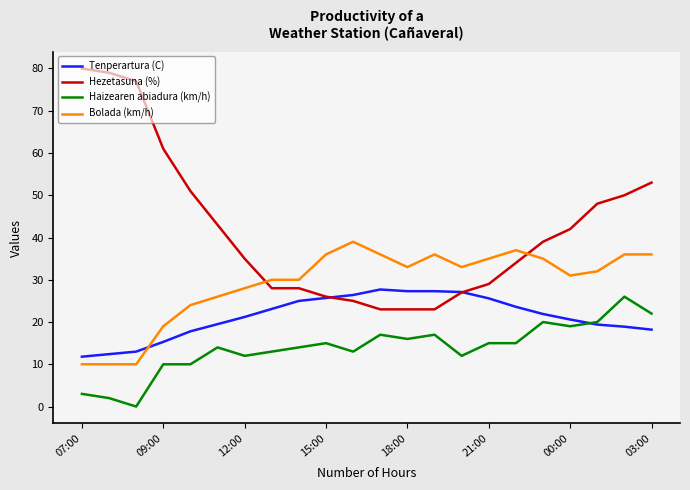

List the series in order of their peak value, lowest first.

Haizearen abiadura (km/h), Tenperartura (C), Bolada (km/h), Hezetasuna (%)